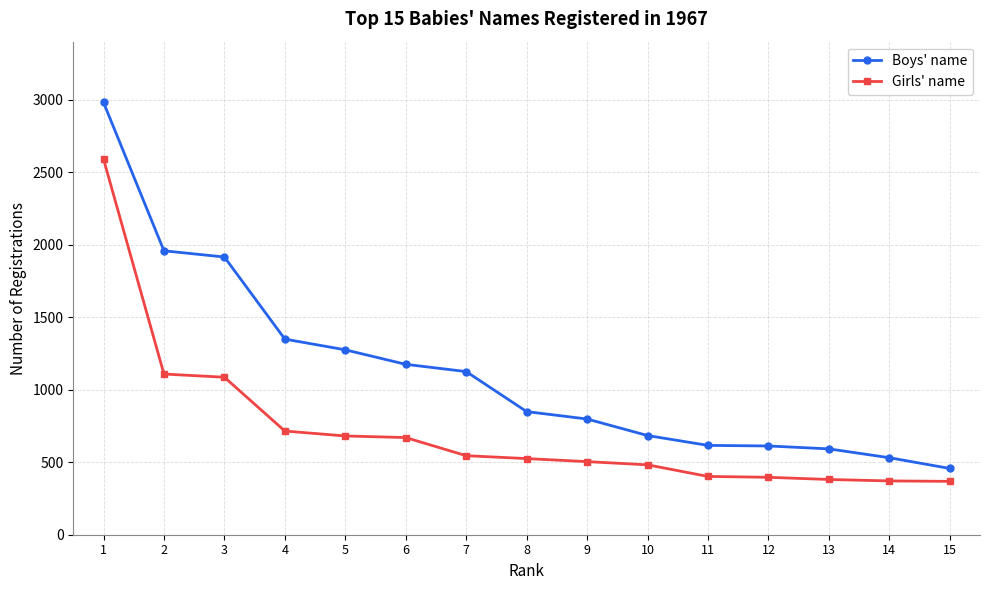

What is the approximate value of Girls' name at 5, to the nearest 50?

700